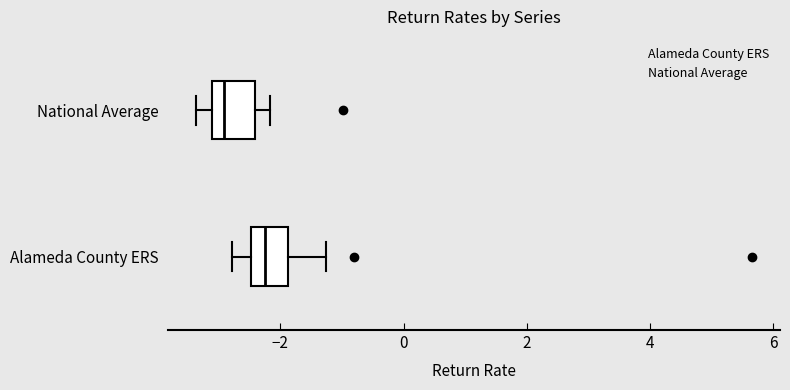

Reading bottom to top, transcribe this box plot: for each box, give where its median line is, the range the box spans, and where its two whiskers end, as read against the x-axis. The values are not printed on the chart, so give them approximately, as read against the axis.

Alameda County ERS: median -2.2, box -2.4 to -1.8, whiskers -2.8 to -1.2
National Average: median -3.0, box -3.2 to -2.4, whiskers -3.4 to -2.2